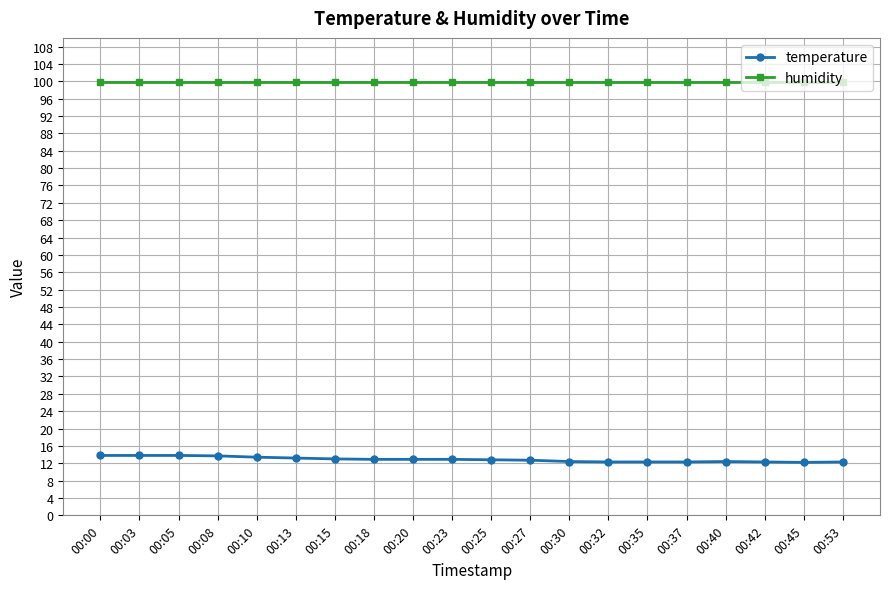

What is the maximum value shown in the chart?

99.9